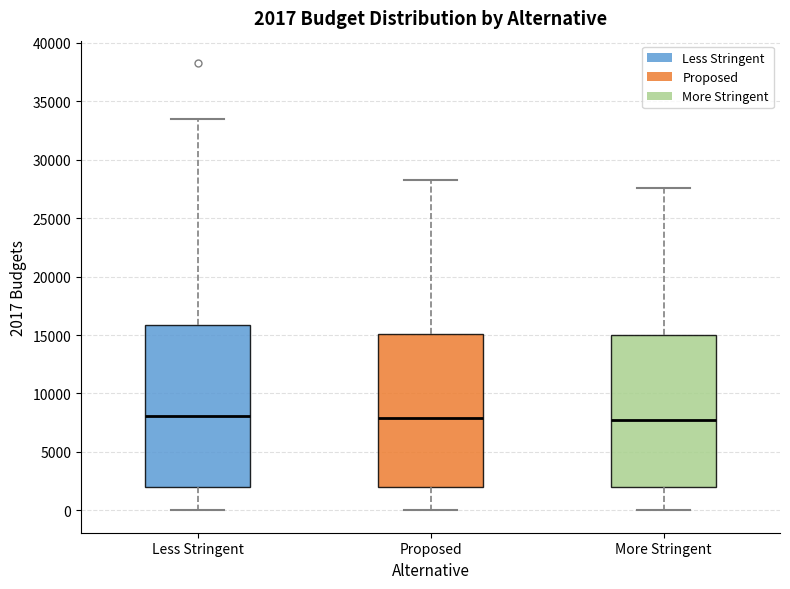

Which box is the tallest, from its lower edge to its upper edge?

Less Stringent